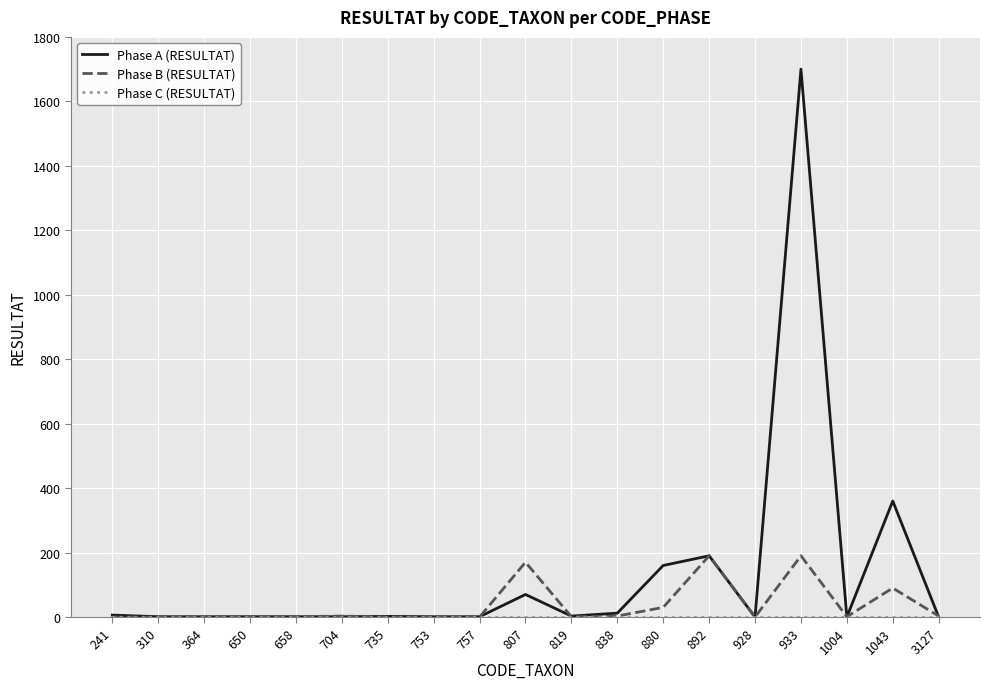

True or false: Phase B (RESULTAT) has a value of 190 at 892.

True